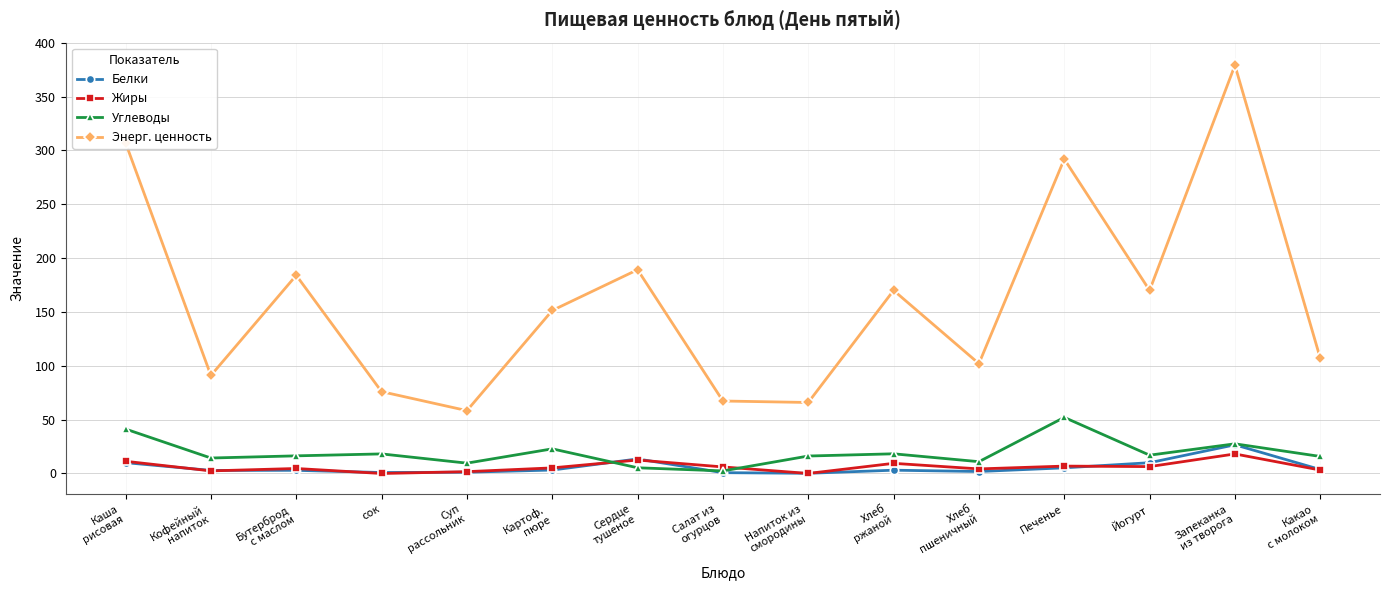

What position from the right is Каша
рисовая?

15